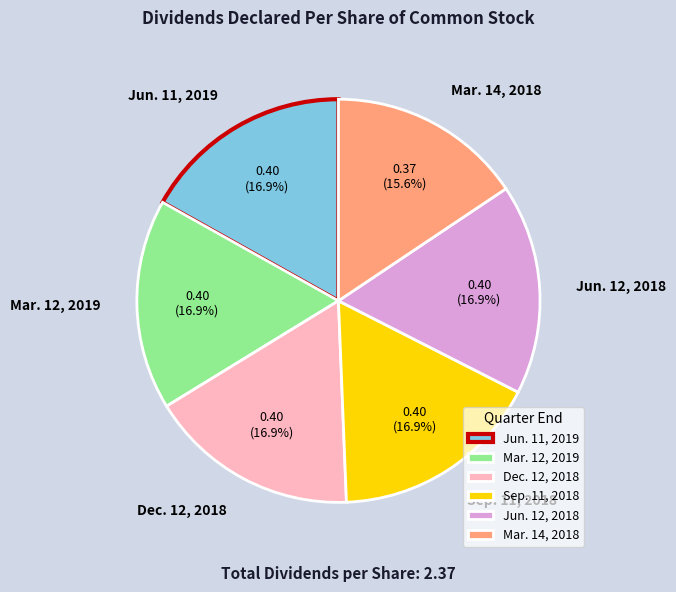

Does Jun. 12, 2018 account for over 50% of the chart?

No